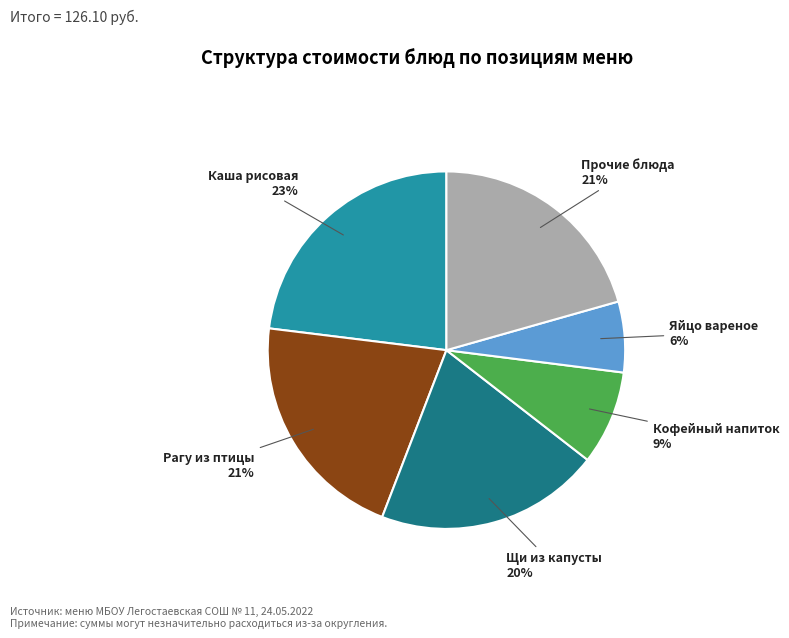

What percentage is the Кофейный напиток slice, to the nearest percent?

9%